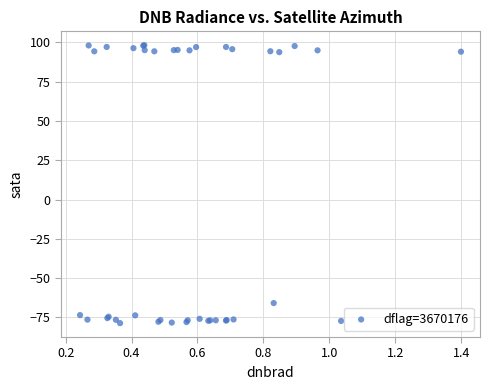

What Y value in the scatter plot is closest to 9?

-65.8